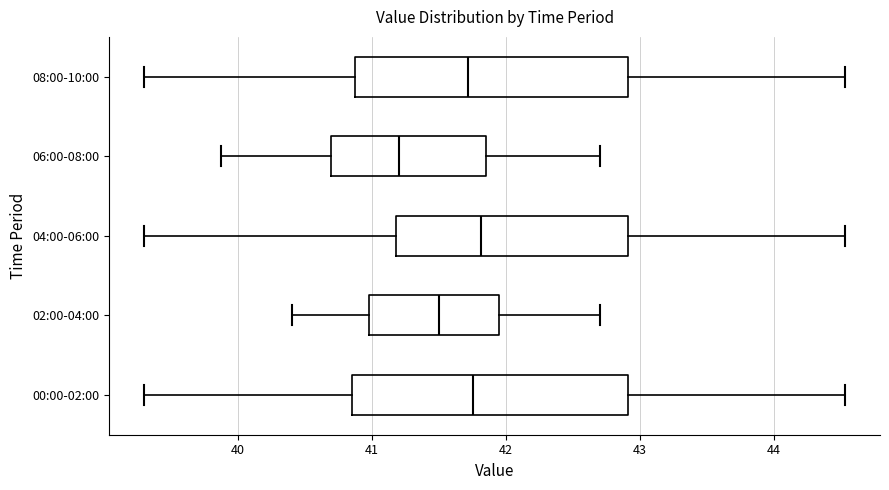

Where is the left edge of the box for 06:00-08:00 on the x-axis? The values are not printed on the chart, so give them approximately, as read against the axis.

40.7